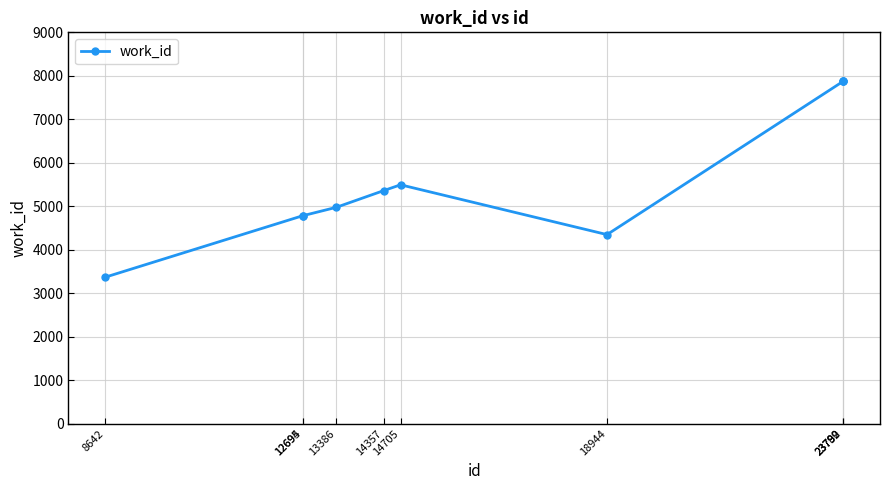

Is it true that the value at 12695 is 4780?

True